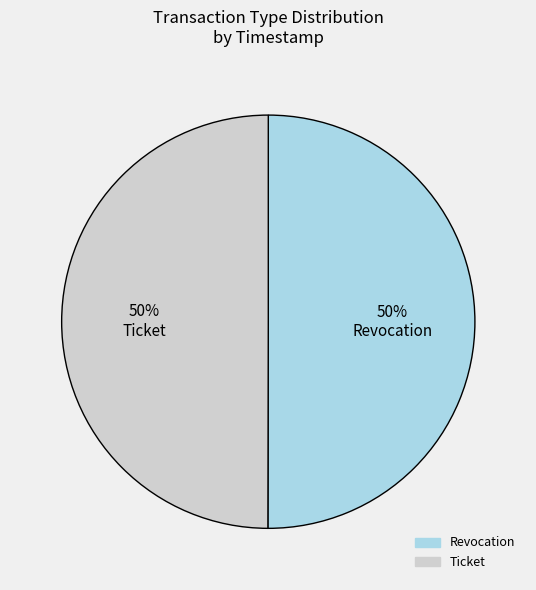

To the nearest percent, what percentage of the pie is Ticket?

50%